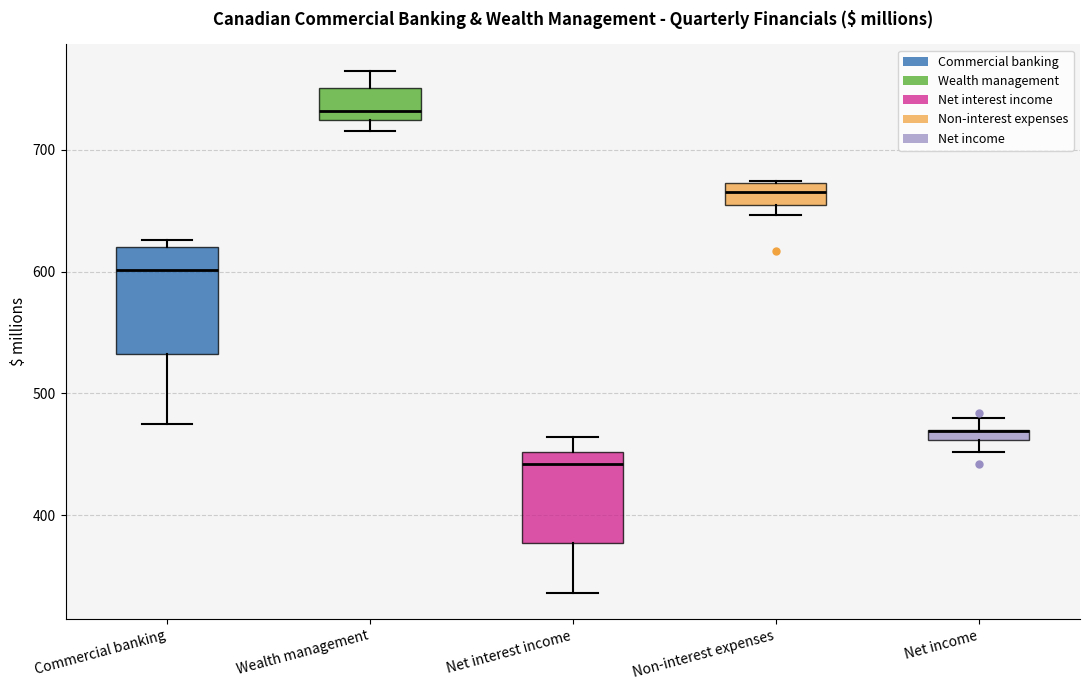

Which box is the tallest, from its lower edge to its upper edge?

Commercial banking